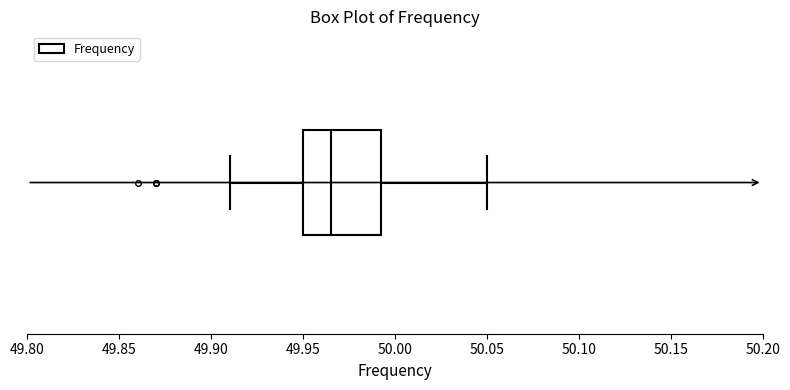

Transcribe this box plot: give where the median line is, the range the box spans, and where the two whiskers end, as read against the x-axis. The values are not printed on the chart, so give them approximately, as read against the axis.

median 49.965, box 49.950 to 49.995, whiskers 49.910 to 50.050